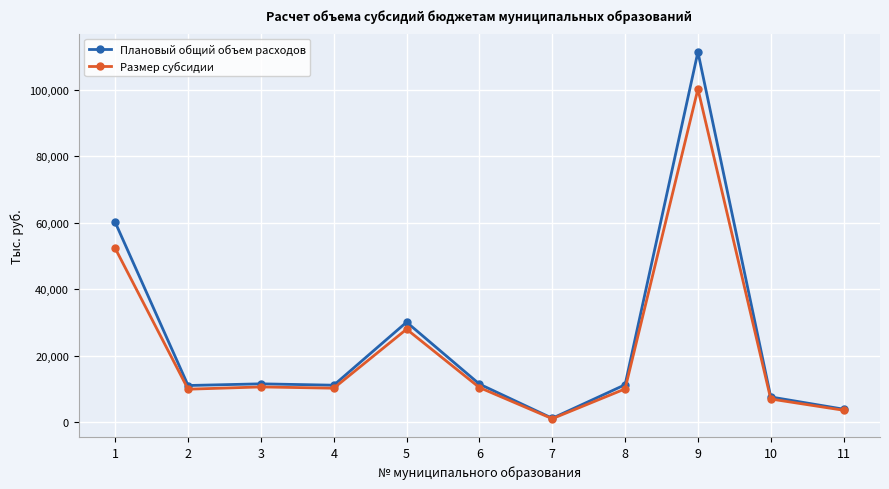

List the series in order of their peak value, highest first.

Плановый общий объем расходов, Размер субсидии